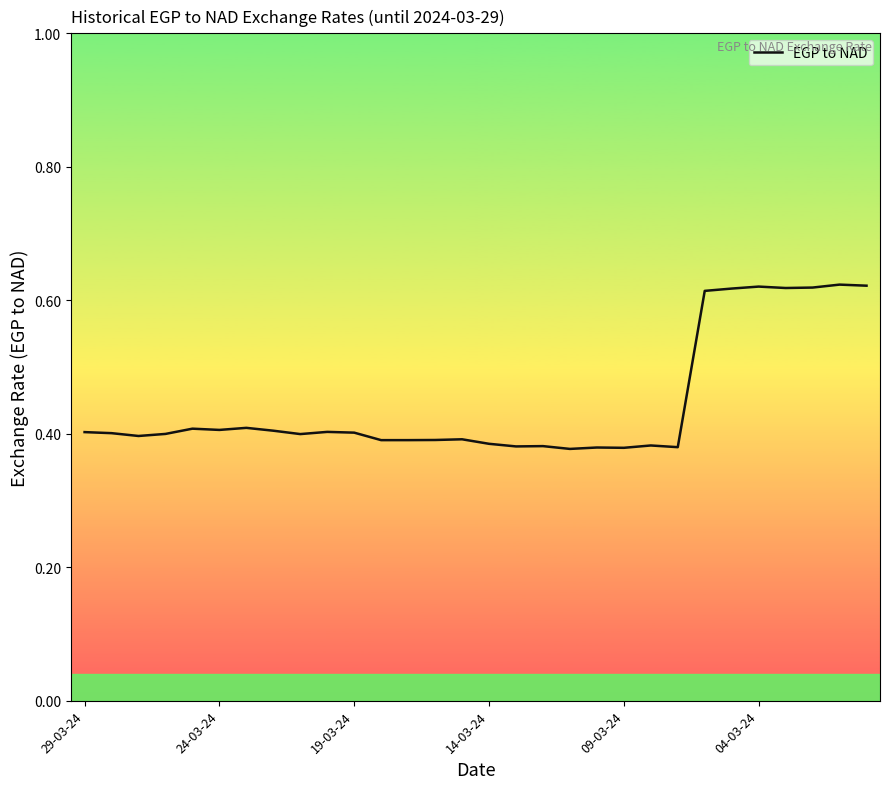

Which has a higher value, 19-03-24 or 04-03-24?

04-03-24